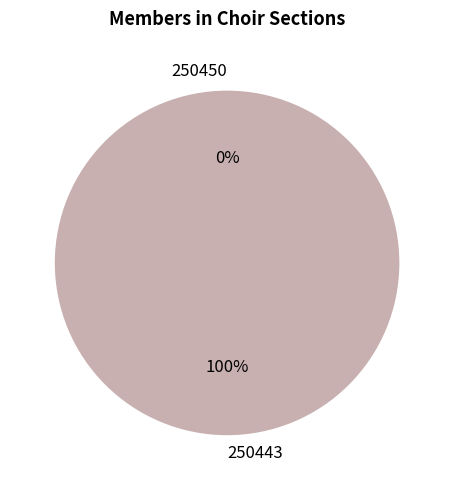

Does any single category account for the majority?

Yes